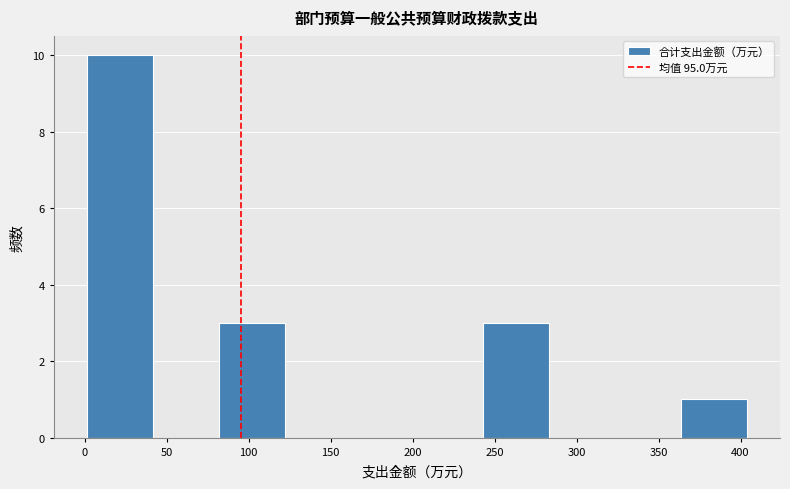

Reading left to right, list every bar in this chart as the range it spans on the x-axis followed by its height. Neither the bar edges nor the heights are printed on the chart, so give them approximately, as read against the axes.

0 to 40: 10
40 to 80: 0
80 to 120: 3
120 to 160: 0
160 to 205: 0
205 to 245: 0
245 to 285: 3
285 to 325: 0
325 to 365: 0
365 to 405: 1